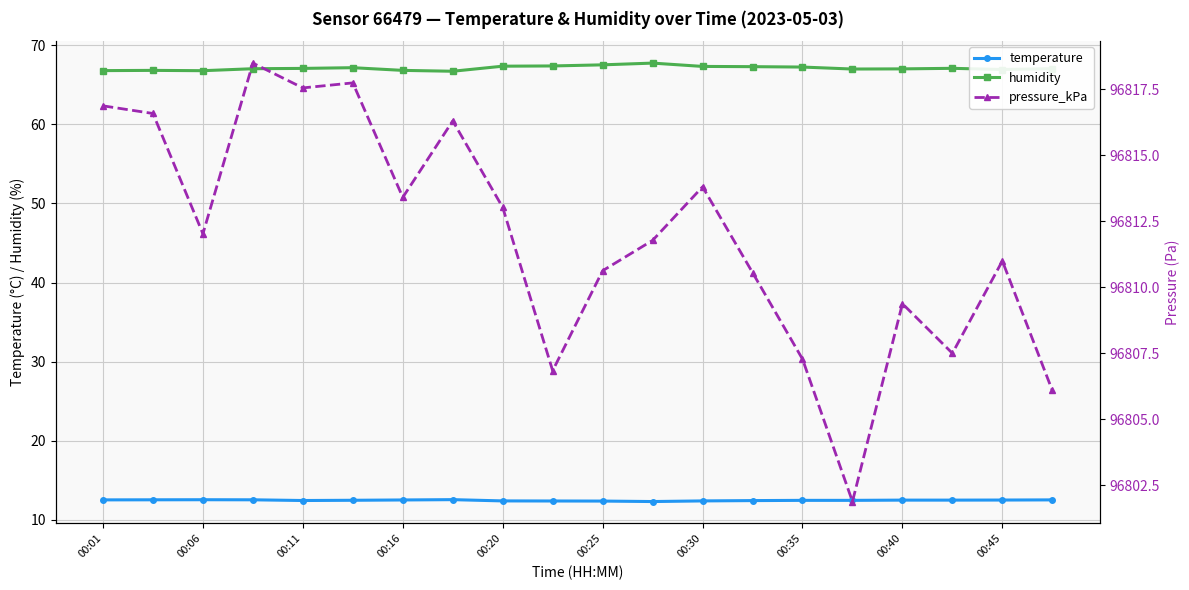

Is this an area chart (filled region under the line)?

No